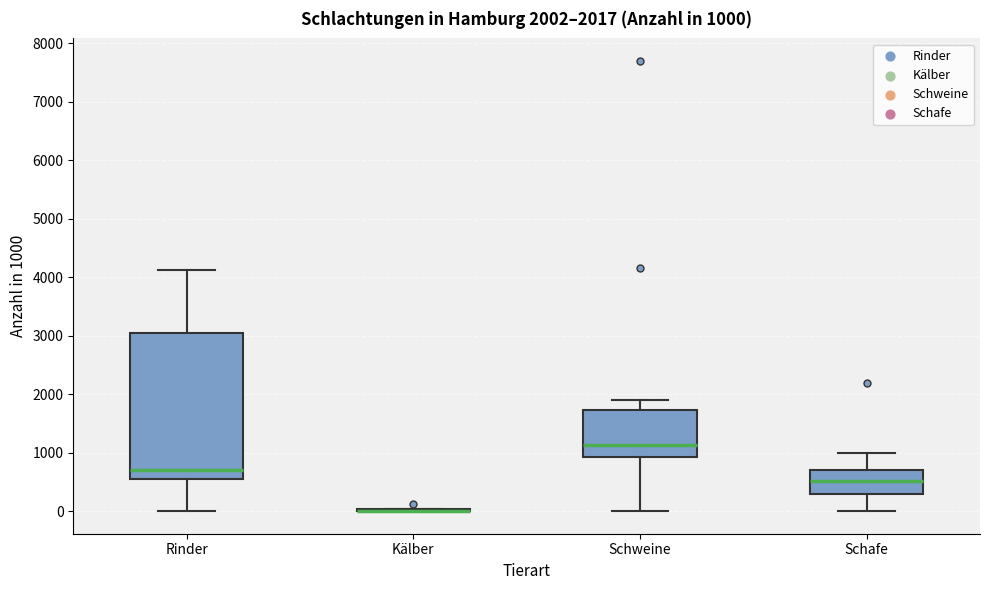

Which box is the tallest, from its lower edge to its upper edge?

Rinder